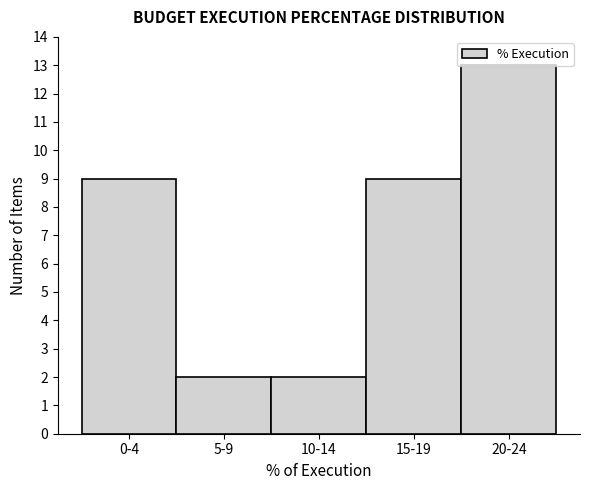

Is it true that the value at 10-14 is 1?

False